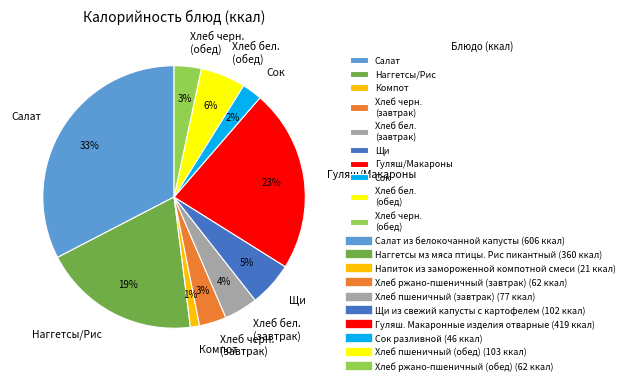

How many slices are in this pie chart?

10